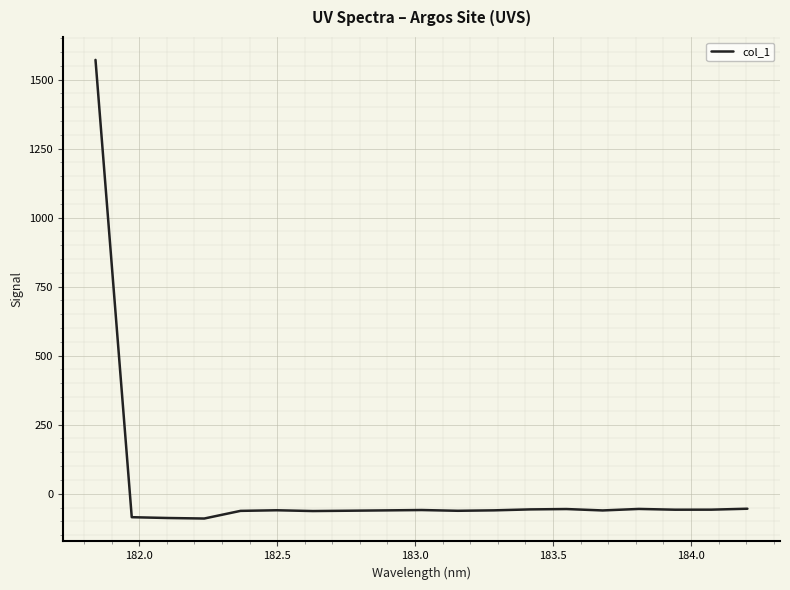

What is the maximum value shown in the chart?

1571.6